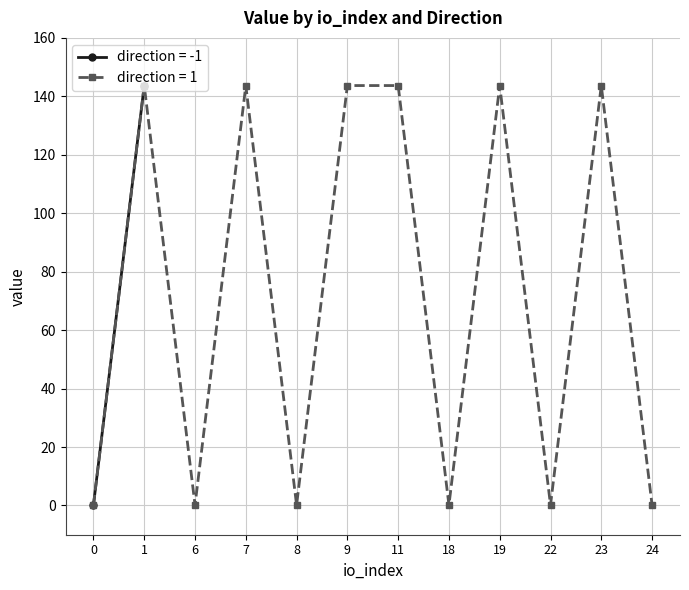

True or false: direction=-1 (avg value per io_index) and direction=1 (avg value per io_index) cross at least once.

False